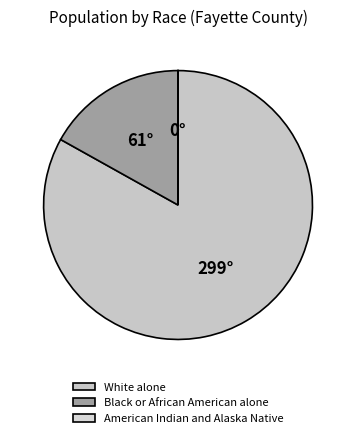

What is the largest slice in the pie chart?

White alone